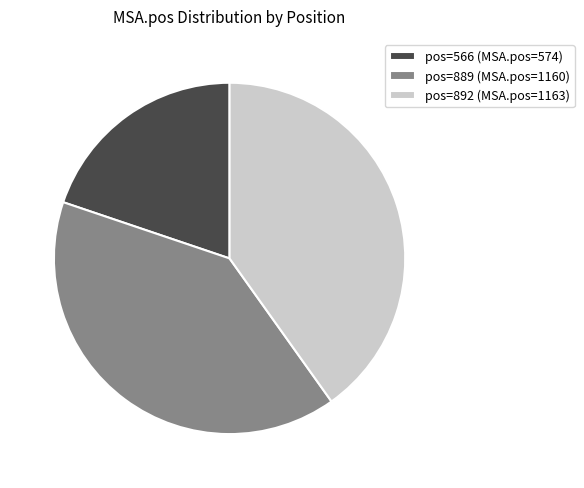

What is the smallest slice in the pie chart?

pos=566 (MSA.pos=574)